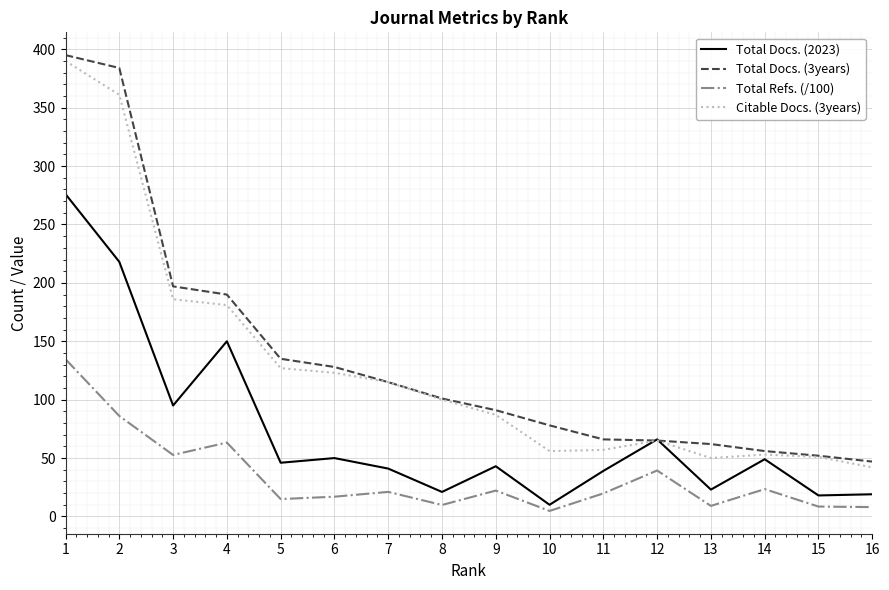

What is the sum of the Total Docs. (3years) values at 7 and 16?

162.0